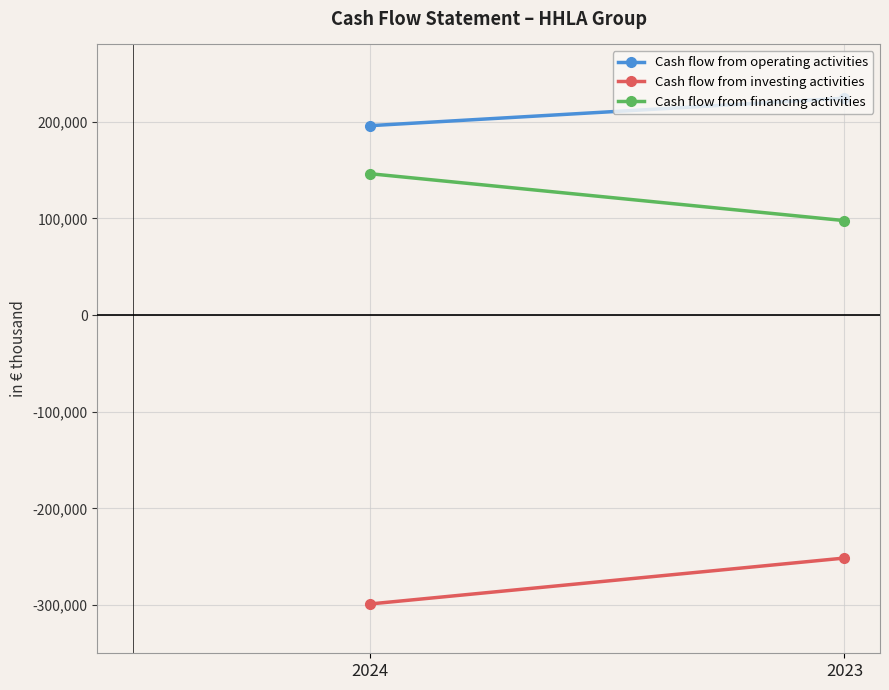

Is it true that Cash flow from operating activities equals 224375 at 2023?

True